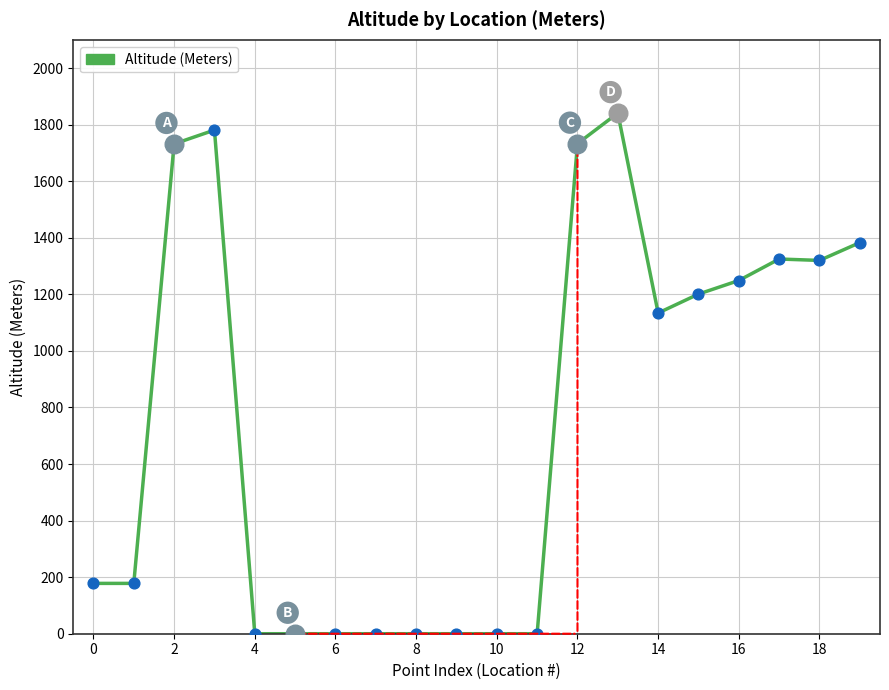

What is the difference between the maximum and minimum values?

1841